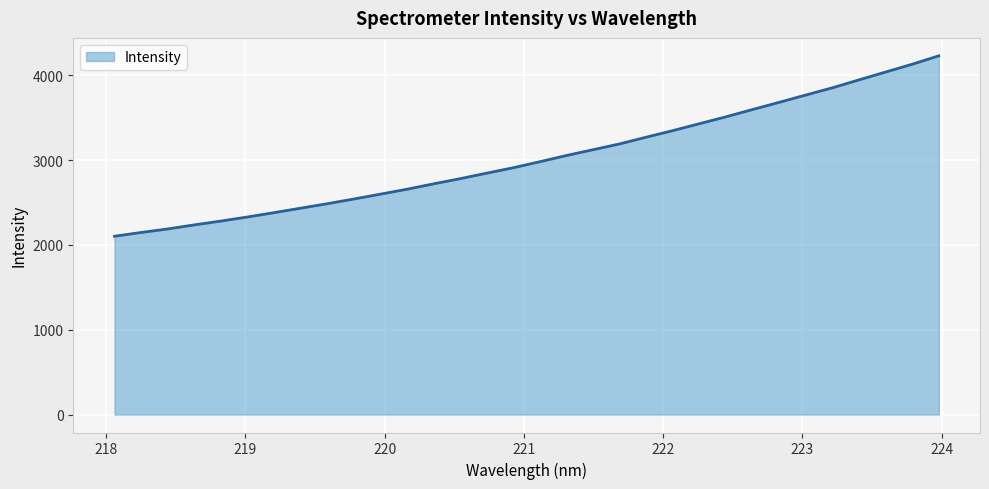

Does the chart display data point markers on the line(s)?

No